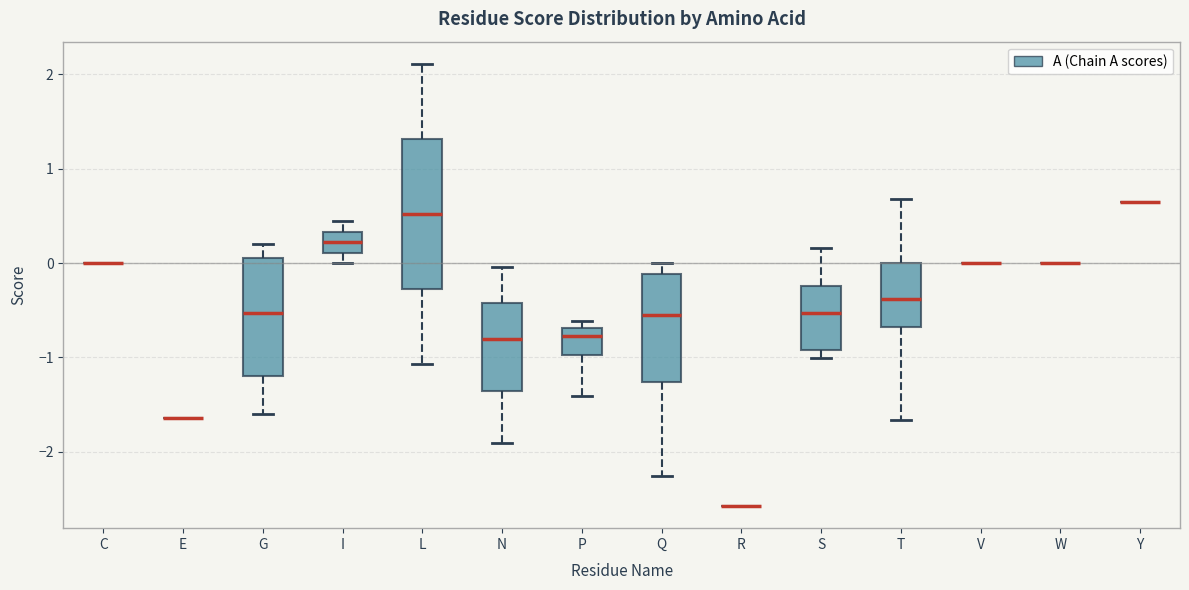

Which box is the tallest, from its lower edge to its upper edge?

L